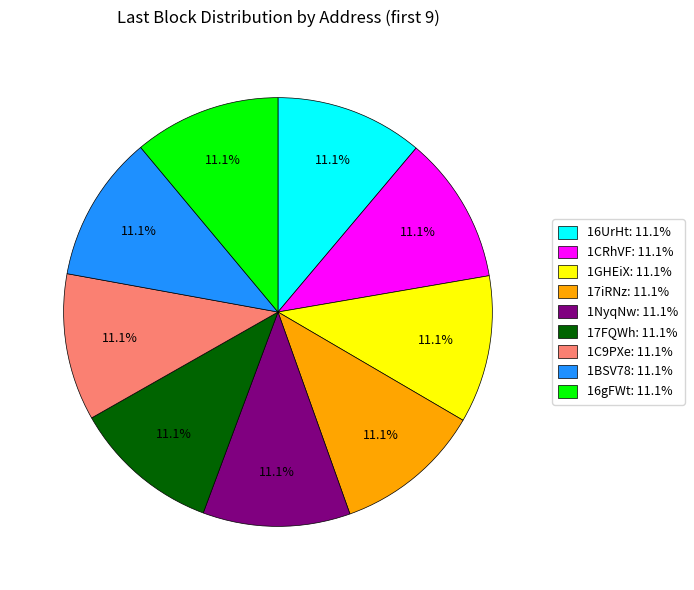

Combined, what portion of the pie is 1GHEiX: 11.1% and 17FQWh: 11.1%?

22.2%